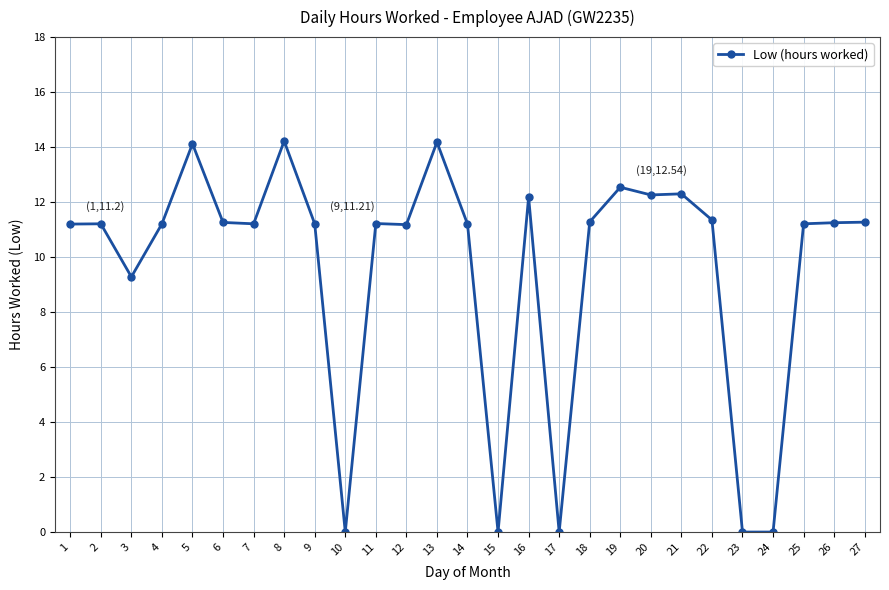

At which label is the value closest to 7?

3